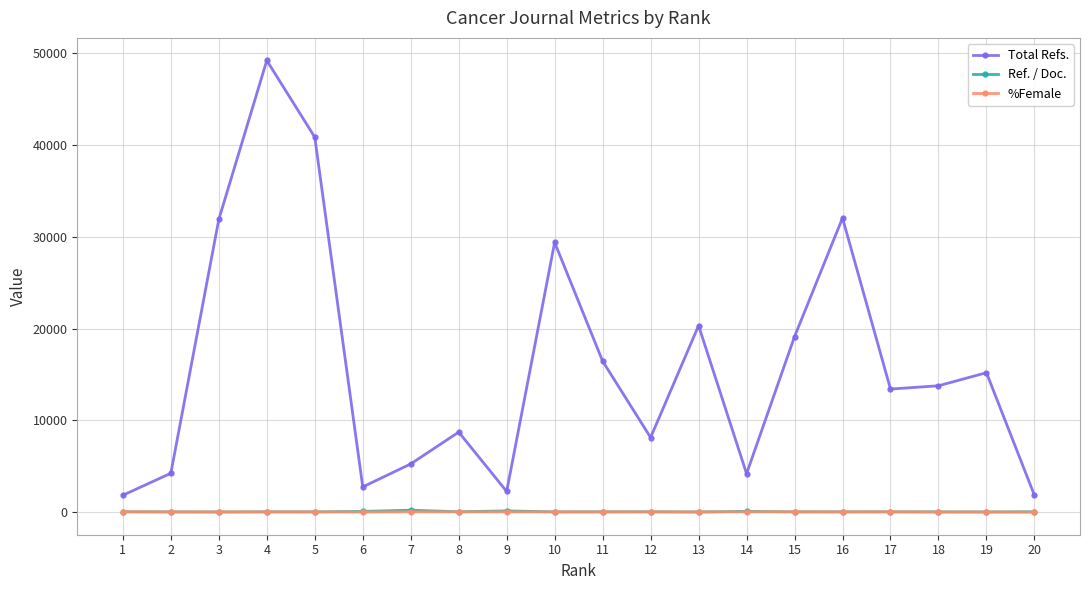

What is the value of the Ref. / Doc. point at the 3rd from the left?

25.0